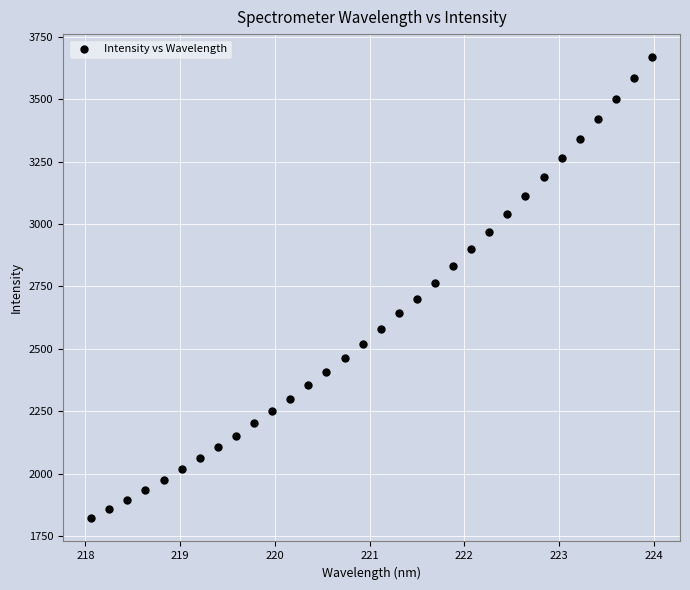

What is the range of X values (max minus min)?

5.9